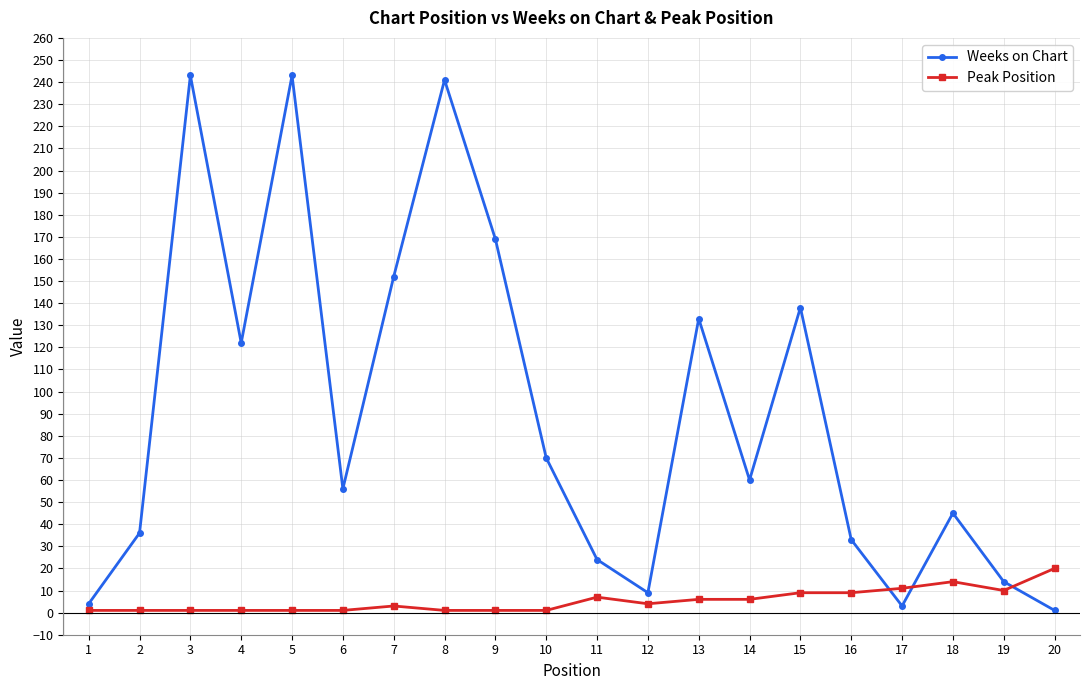

True or false: Weeks on Chart and Peak Position intersect in this chart.

True